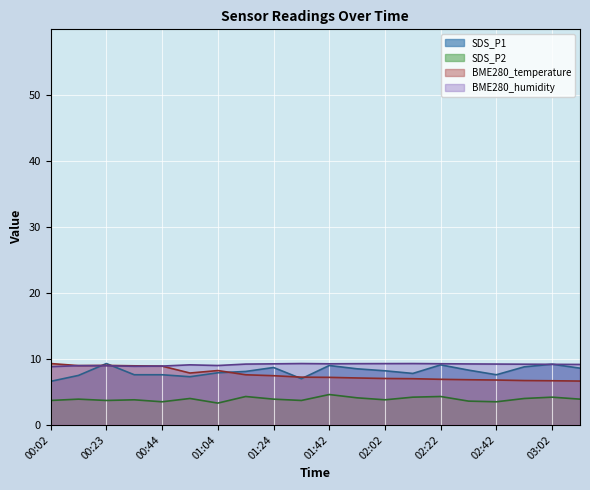

What is the label of the 10th point from the right?

01:42